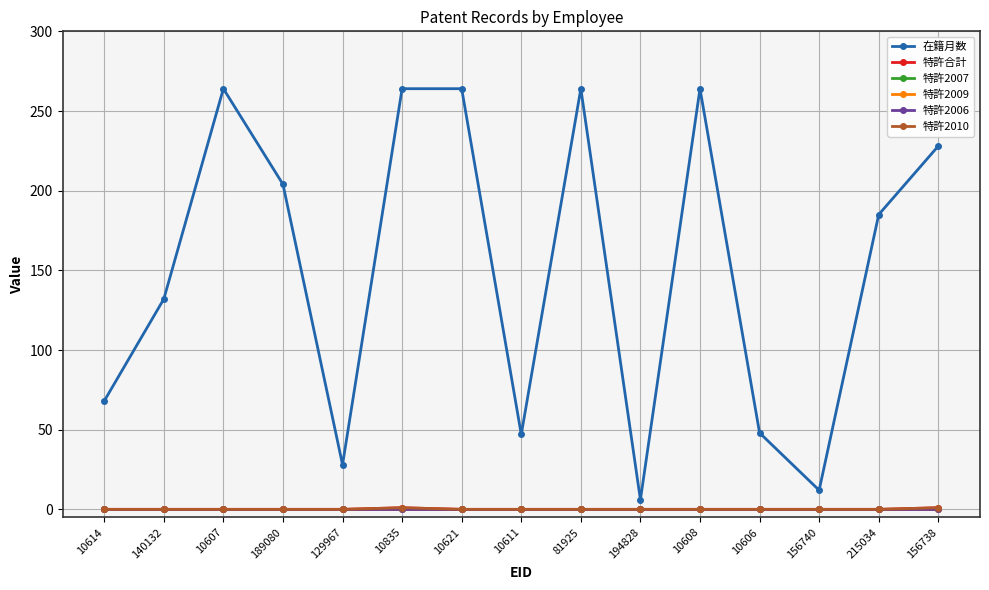

The value of 特許2007 at 129967 is 0. True or false?

True